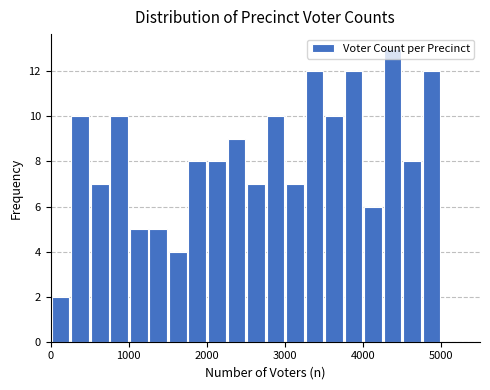

Read against the x-axis, roughly where is the centre of the tallest bar?

4400